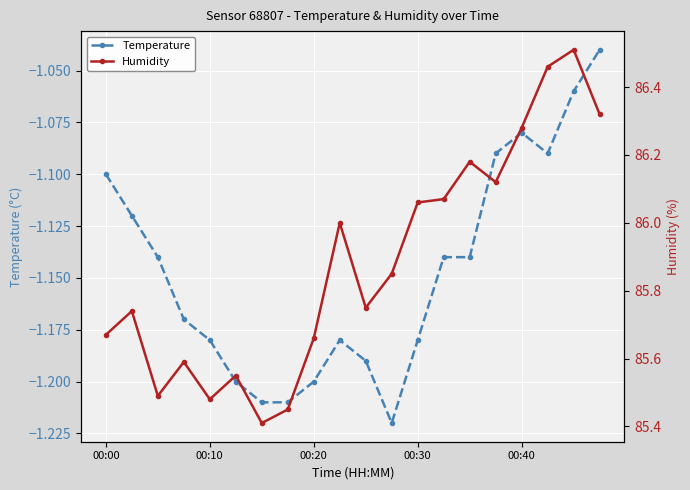

Count the number of data series in this chart.

2